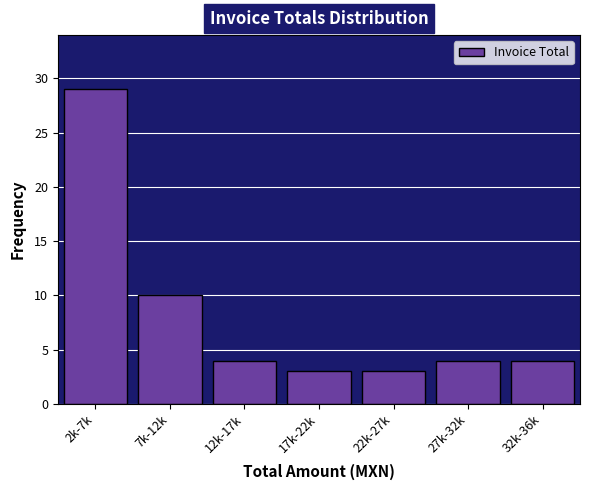

Reading left to right, transcribe all the data shown in this chart.

2k-7k=29	7k-12k=10	12k-17k=4	17k-22k=3	22k-27k=3	27k-32k=4	32k-36k=4